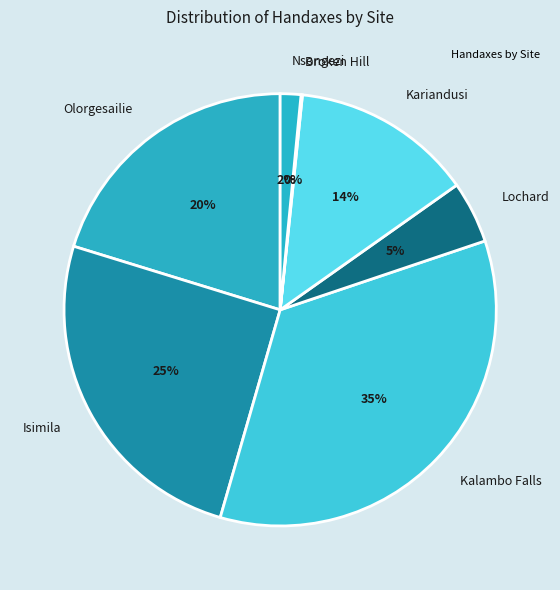

What percentage is the Lochard slice, to the nearest percent?

5%